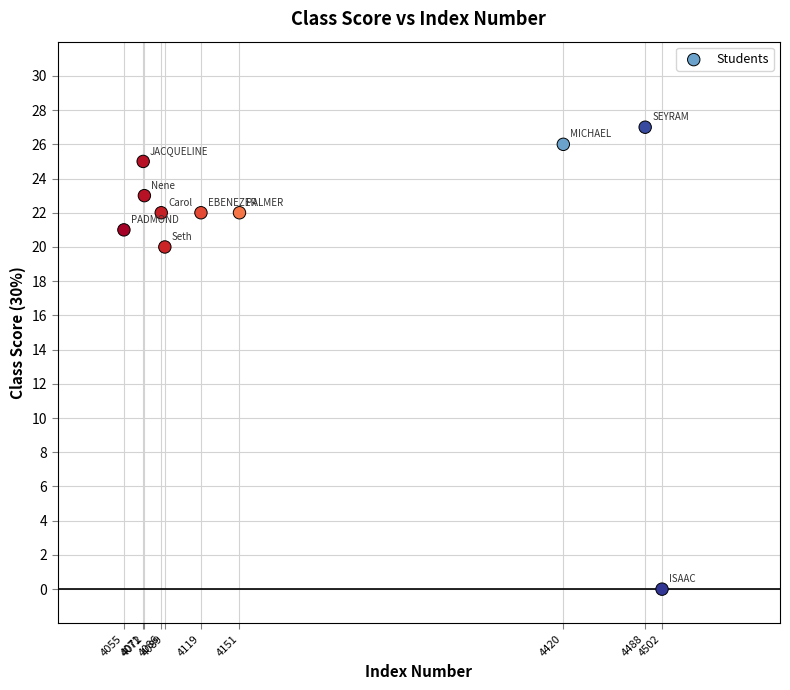

What Y value in the scatter plot is closest to 13?

20